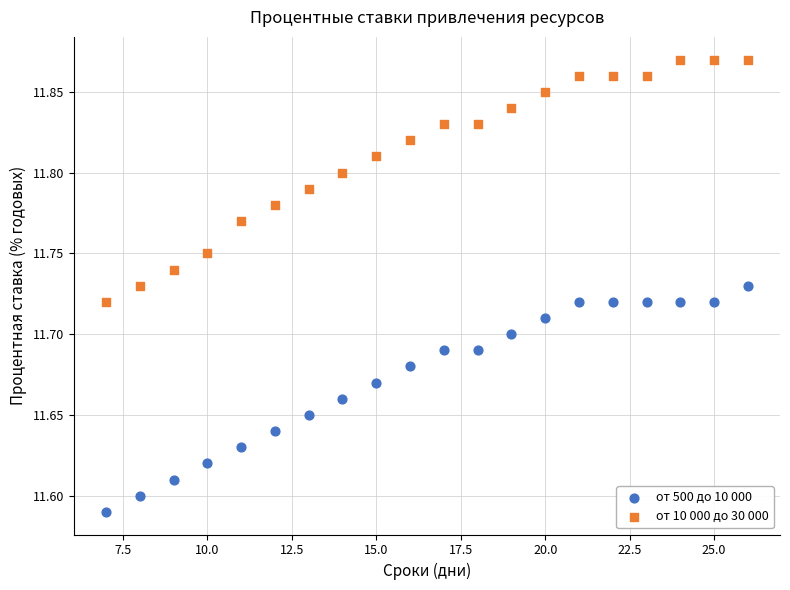

Across all data points, what is the range of Y values (max minus min)?

0.3